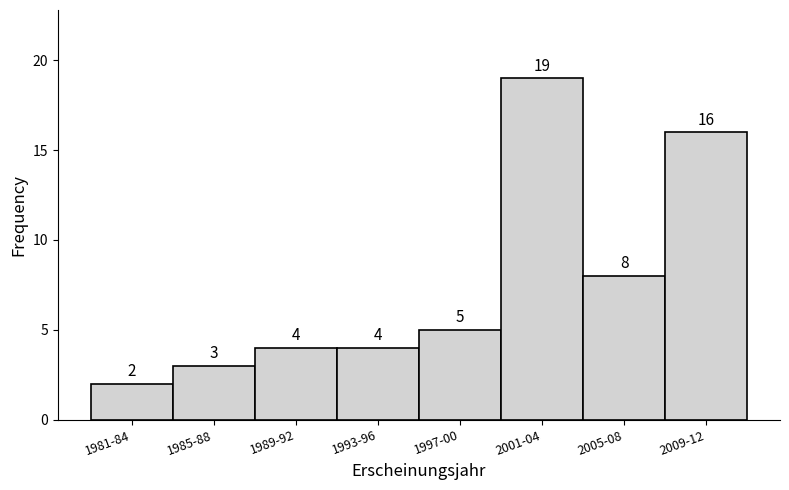

Reading right to left, list all the values displayed in this chart.

2009-12=16	2005-08=8	2001-04=19	1997-00=5	1993-96=4	1989-92=4	1985-88=3	1981-84=2